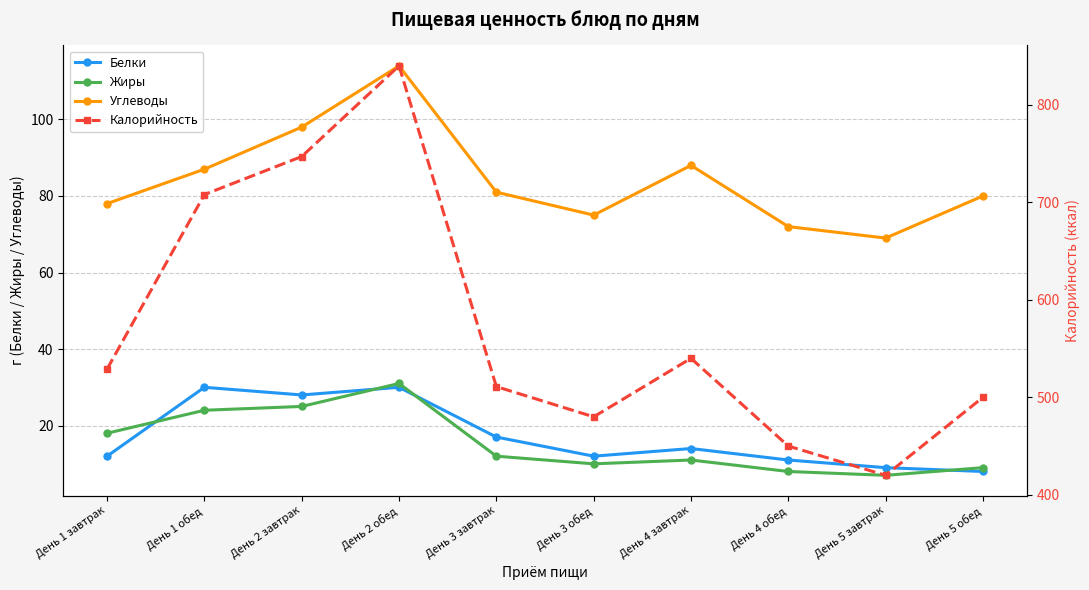

True or false: Калорийность and Белки cross at least once.

False